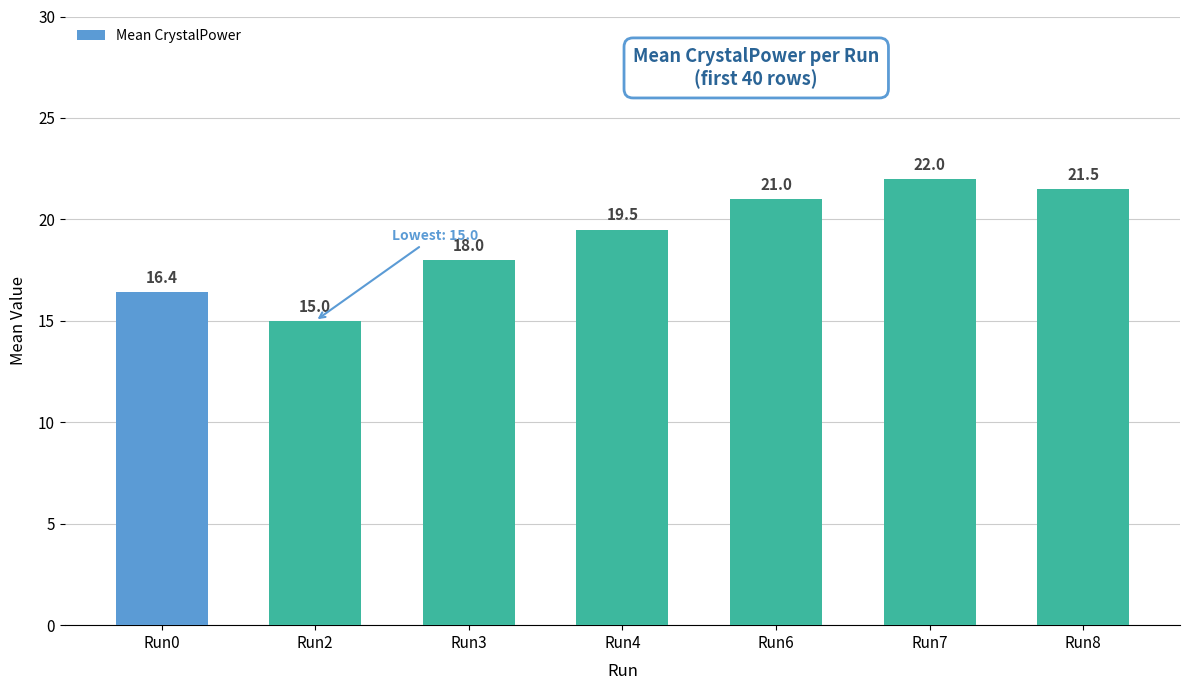

List the labels in order of value, smallest first.

Run2, Run0, Run3, Run4, Run6, Run8, Run7